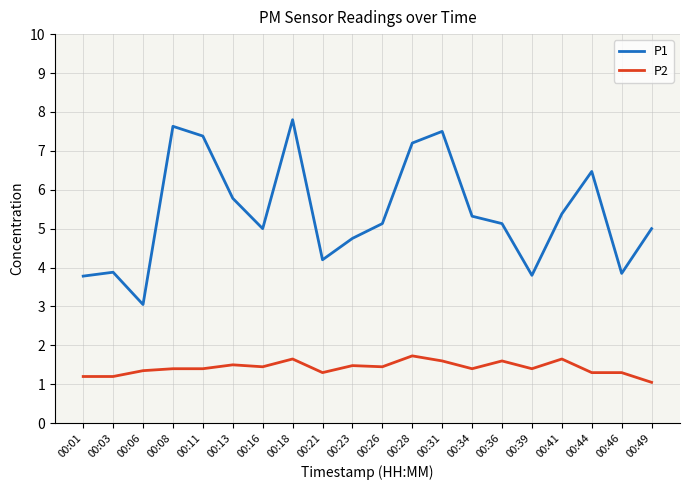

Which series has the largest range (max minus min)?

P1